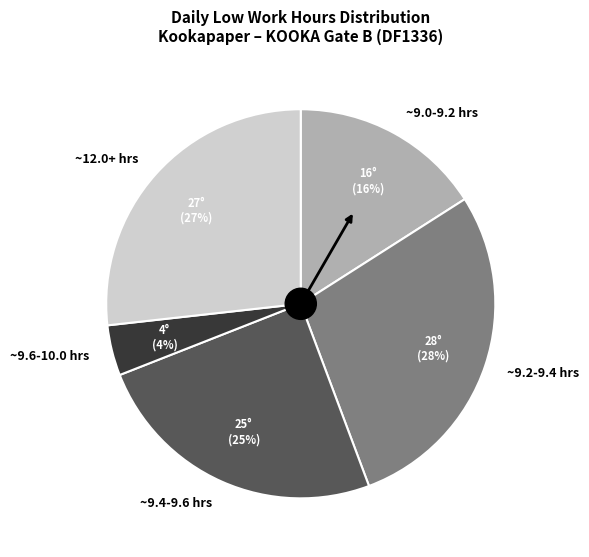

True or false: ~12.0+ hrs accounts for 27% of the total.

True